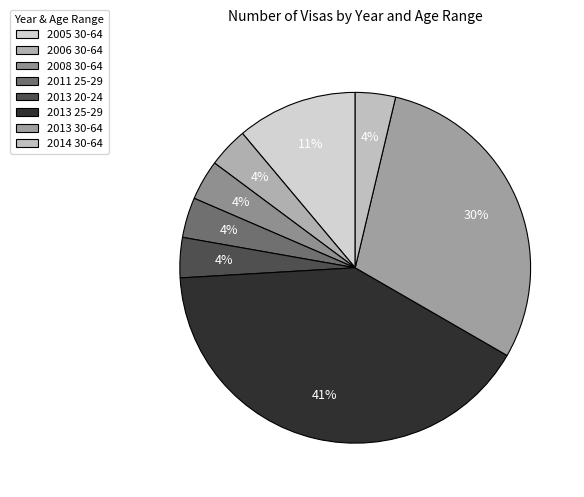

Is there a majority slice in this chart?

No